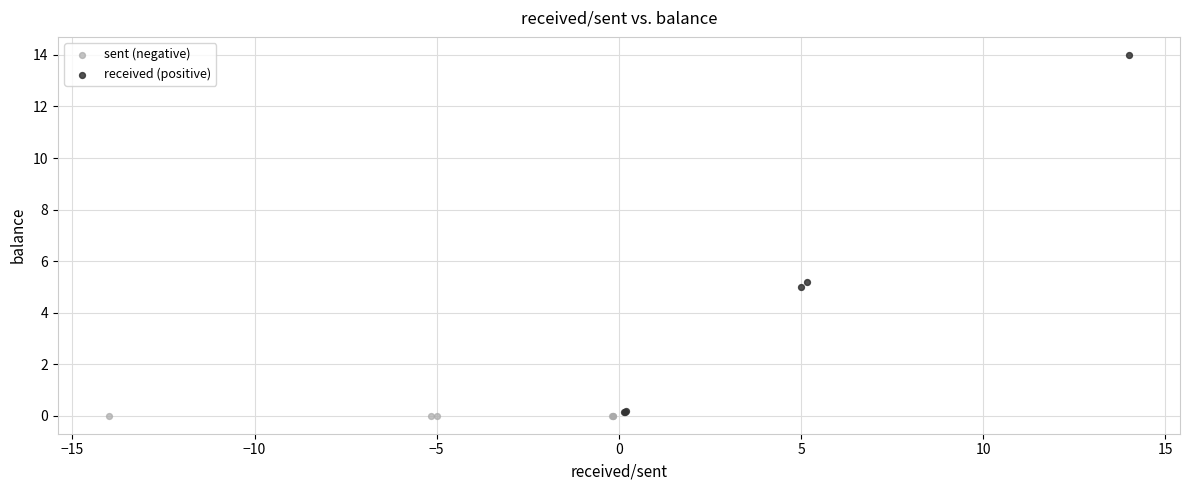

Which series reaches the maximum Y coordinate?

received (positive)